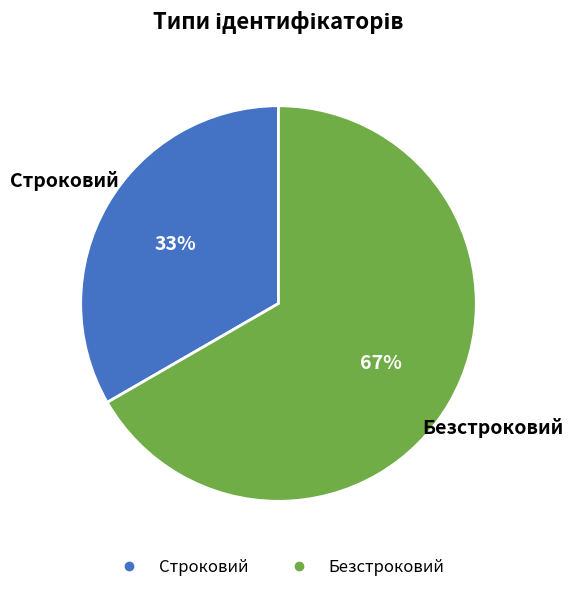

Does Безстроковий account for over 50% of the chart?

Yes